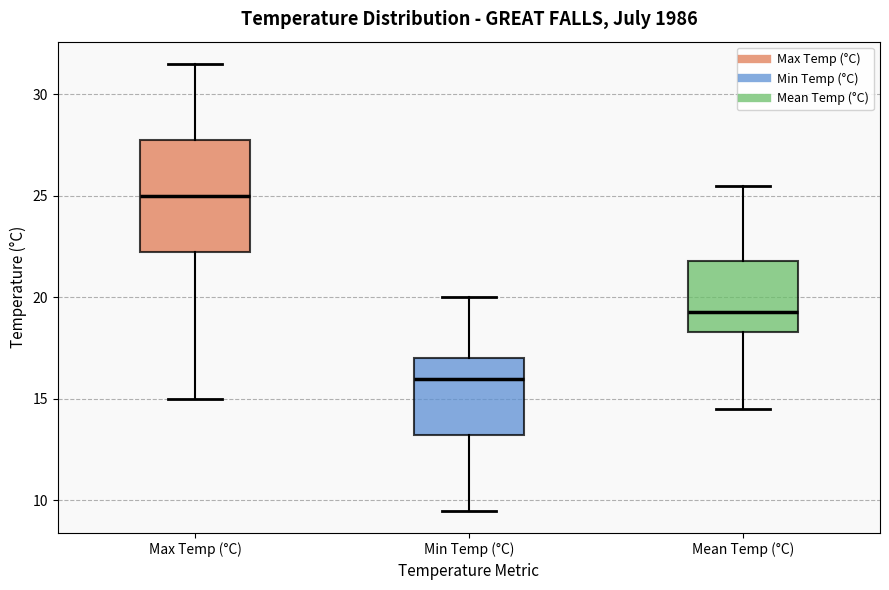

Which box is the tallest, from its lower edge to its upper edge?

Max Temp (°C)